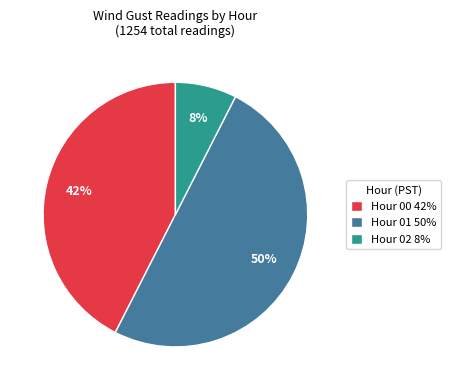

The Hour 01 50% slice represents 36% of the pie. True or false?

False